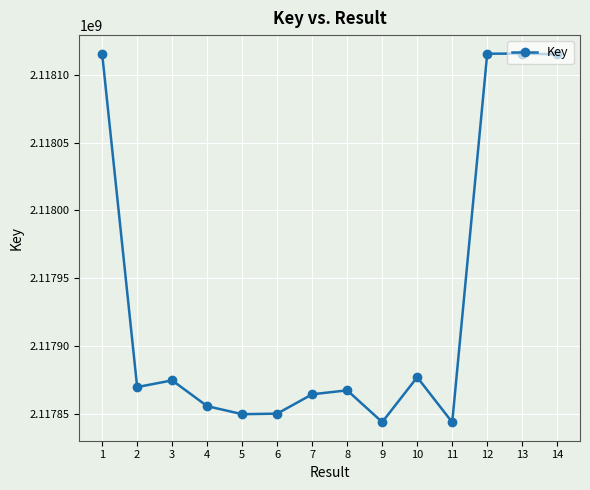

True or false: there are more than 1 points higher than both neighbors.

True